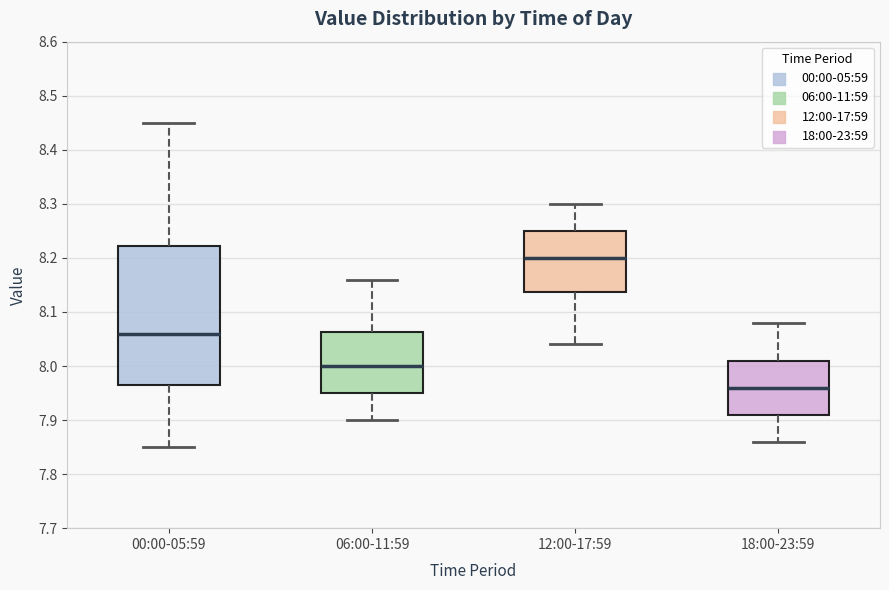

Comparing the boxes themselves (not the whiskers), which one is the tallest?

00:00-05:59